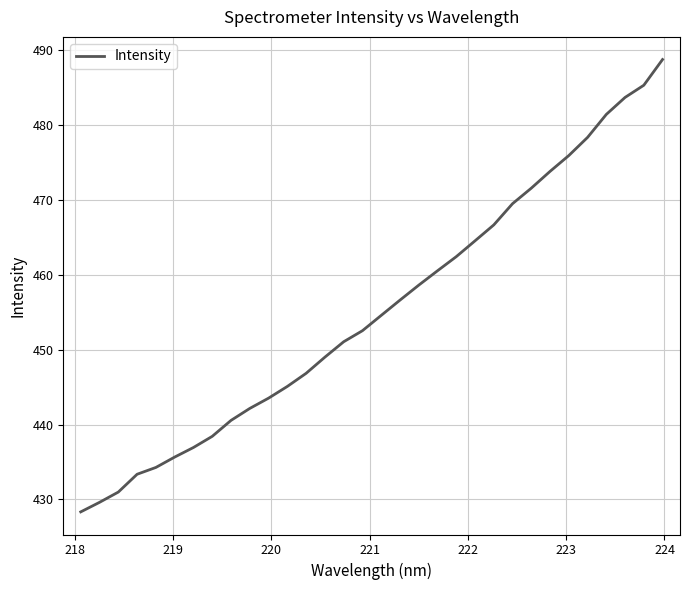

What is the difference between the maximum and minimum values?

60.4